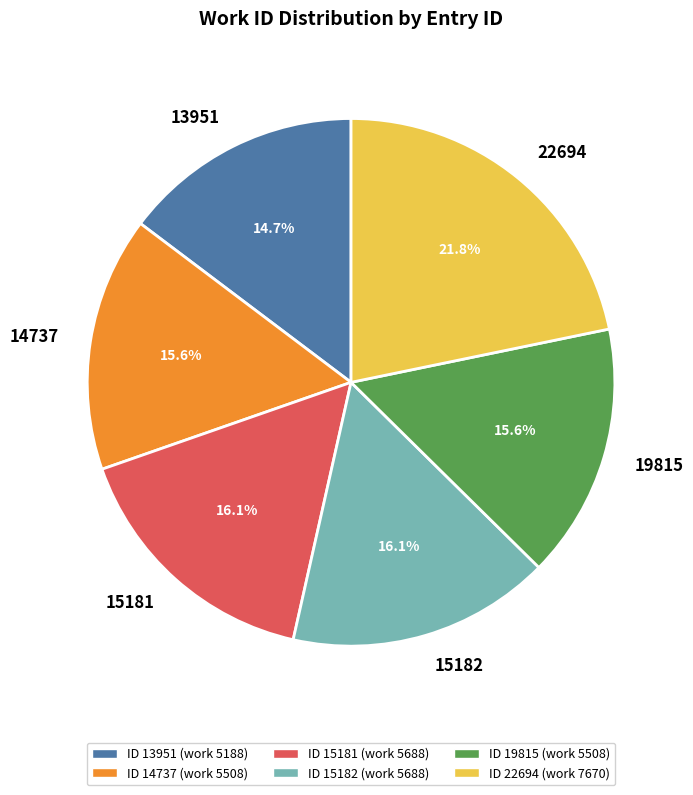

Does any single category account for the majority?

No